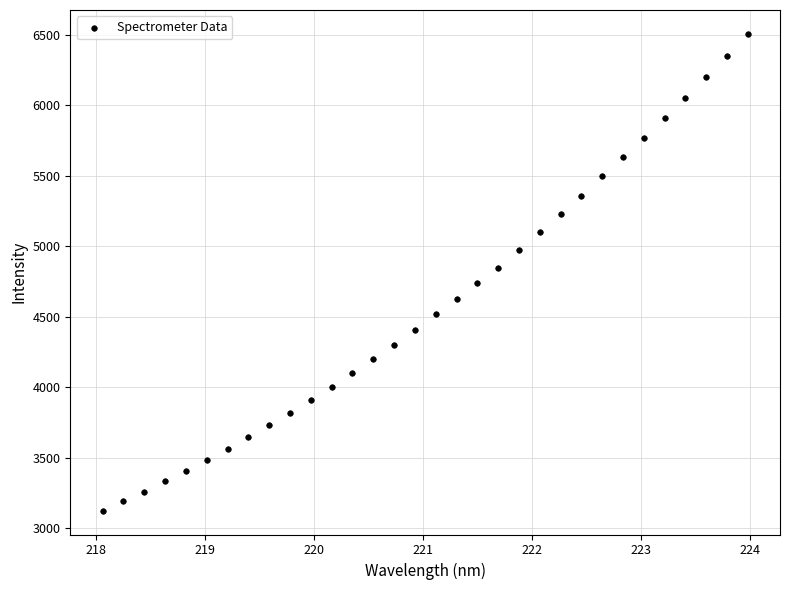

What is the range of Y values (max minus min)?

3385.1